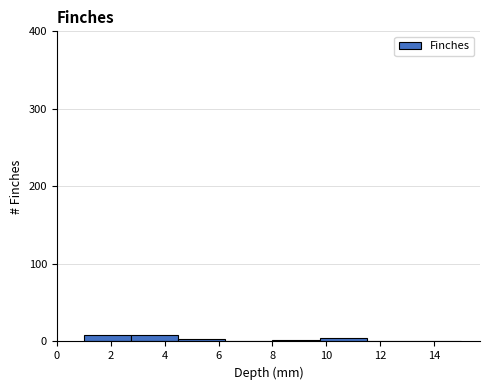

Reading left to right, list every bar in this chart as the range it spans on the x-axis followed by its height. Neither the bar edges nor the heights are printed on the chart, so give them approximately, as read against the axes.

1.00 to 2.75: under 10
2.75 to 4.50: under 10
4.50 to 6.25: under 10
6.25 to 8.00: under 10
8.00 to 9.75: under 10
9.75 to 11.50: under 10
11.50 to 13.25: under 10
13.25 to 15.00: under 10